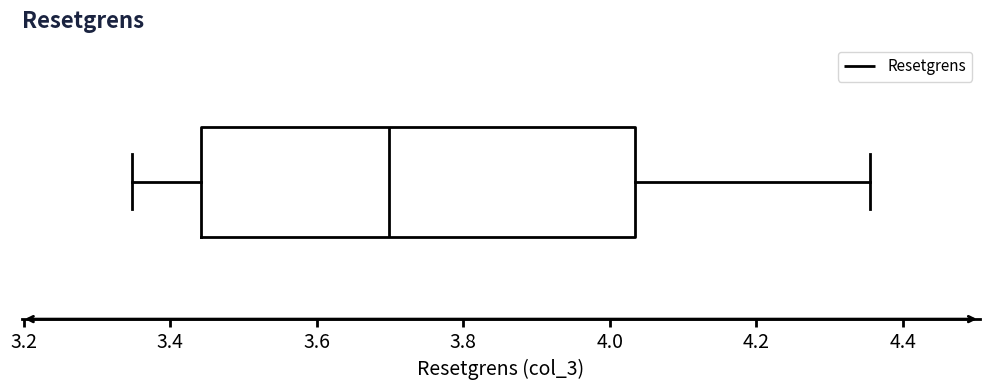

Where does the left whisker of the box end on the x-axis? The values are not printed on the chart, so give them approximately, as read against the axis.

3.34